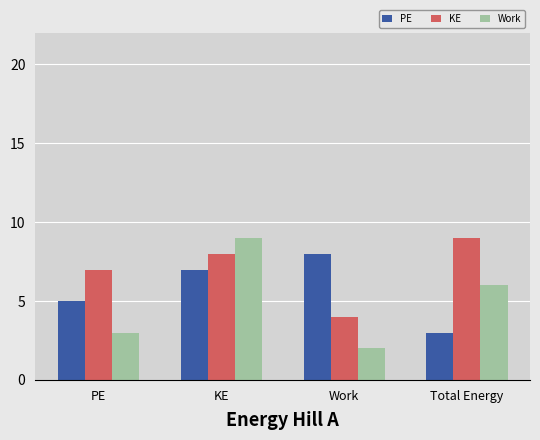

Where is KE nearest to the value 6?

PE